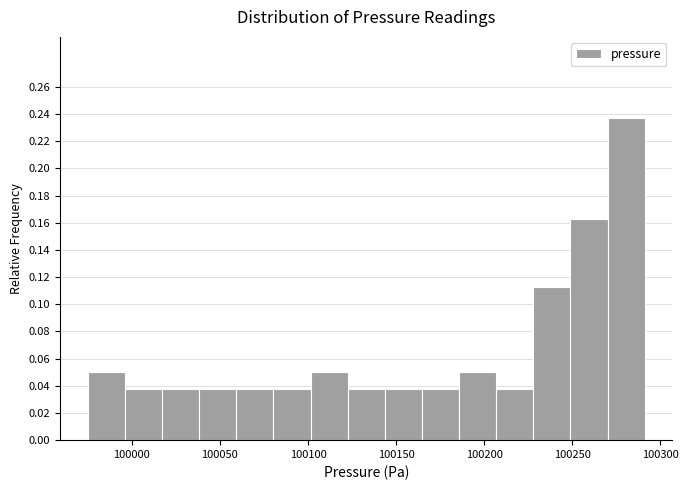

Reading left to right, transcribe this chart: for each bar, give the range it covers on the x-axis and its height. Neither the bar edges nor the heights are printed on the chart, so give them approximately, as read against the axes.

99975 to 99995: 0.050
99995 to 100015: 0.038
100015 to 100040: 0.038
100040 to 100060: 0.038
100060 to 100080: 0.038
100080 to 100100: 0.038
100100 to 100125: 0.050
100125 to 100145: 0.038
100145 to 100165: 0.038
100165 to 100185: 0.038
100185 to 100205: 0.050
100205 to 100230: 0.038
100230 to 100250: 0.112
100250 to 100270: 0.162
100270 to 100290: 0.238